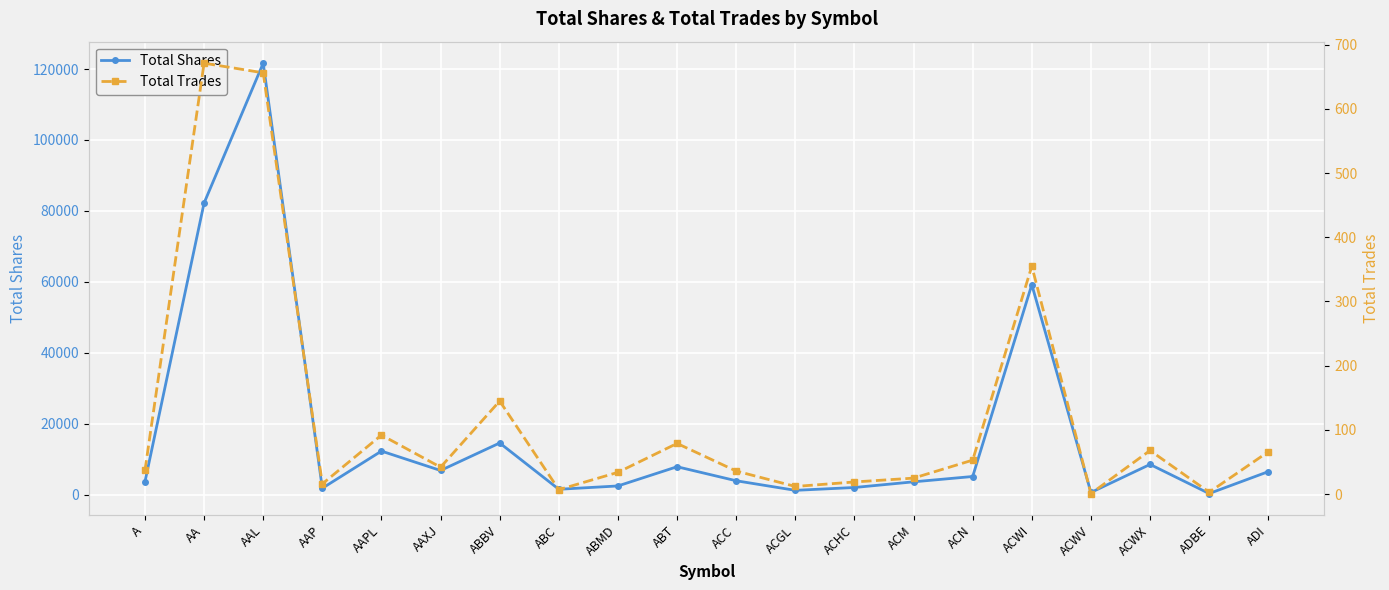

Reading right to left, list all the values displayed in this chart.

Total Shares: ADI=6476	ADBE=300	ACWX=8509	ACWV=600	ACWI=59200	ACN=5102	ACM=3600	ACHC=2000	ACGL=1200	ACC=3900	ABT=7856	ABMD=2438	ABC=1500	ABBV=14552	AAXJ=6800	AAPL=12268	AAP=1800	AAL=121657	AA=82208	A=3606
Total Trades: ADI=66	ADBE=3	ACWX=68	ACWV=1	ACWI=355	ACN=53	ACM=25	ACHC=19	ACGL=12	ACC=36	ABT=79	ABMD=34	ABC=7	ABBV=145	AAXJ=42	AAPL=92	AAP=16	AAL=656	AA=671	A=37